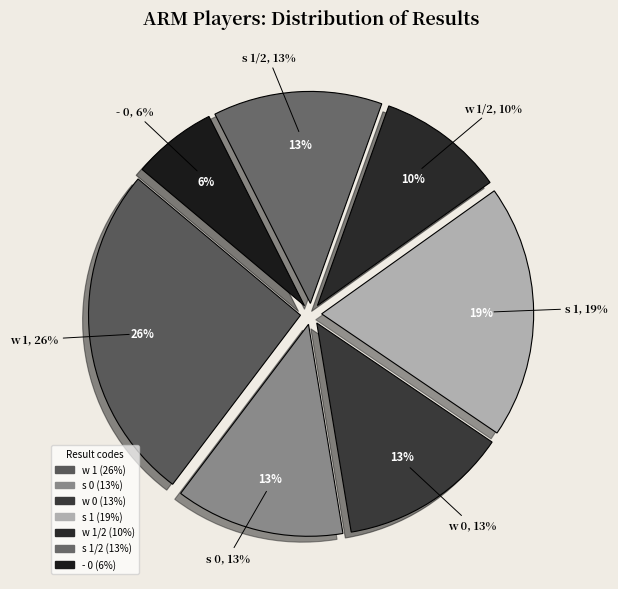

Rank the categories by value from lowest to highest.

- 0, w 1/2, s 0, w 0, s 1/2, s 1, w 1